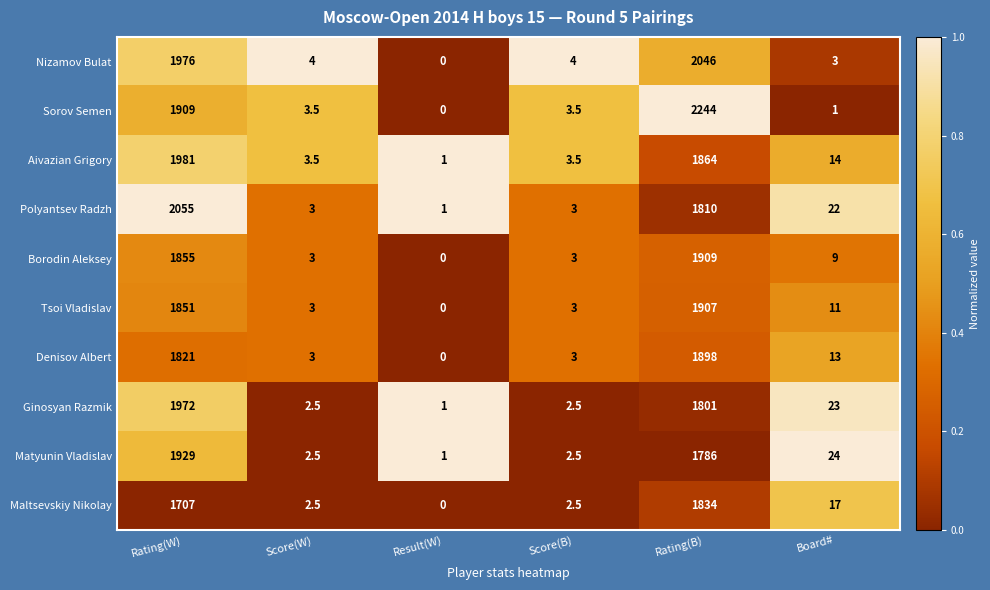

The value of Borodin Aleksey at Board# is 9.0. True or false?

True